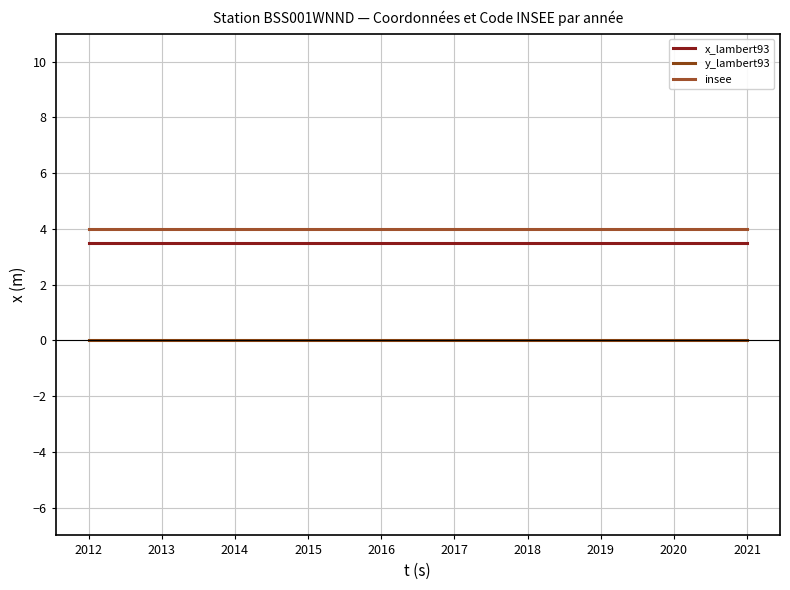

Between 2015 and 2021, which is larger?

2015